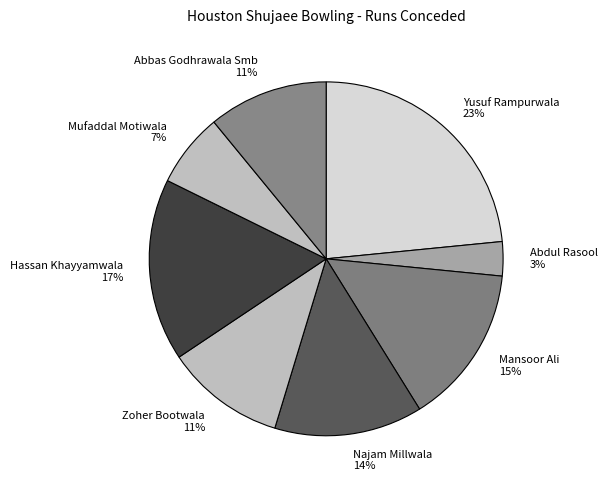

Approximately how many times larger is the value at Najam Millwala compared to Mansoor Ali?

0.9